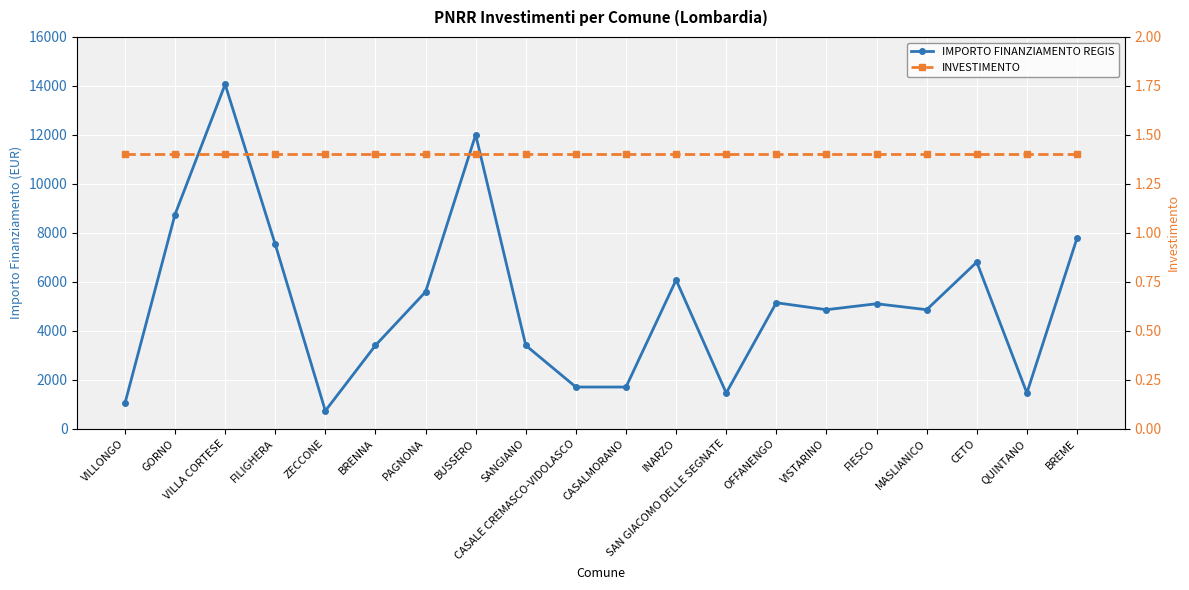

Reading right to left, list all the values displayed in this chart.

IMPORTO FINANZIAMENTO REGIS: 7776.0	1458.0	6804.0	4860.0	5103.0	4860.0	5145.0	1458.0	6075.0	1701.0	1701.0	3402.0	12005.0	5589.0	3402.0	729.0	7533.0	14063.0	8748.0	1029.0
INVESTIMENTO: 1.4	1.4	1.4	1.4	1.4	1.4	1.4	1.4	1.4	1.4	1.4	1.4	1.4	1.4	1.4	1.4	1.4	1.4	1.4	1.4